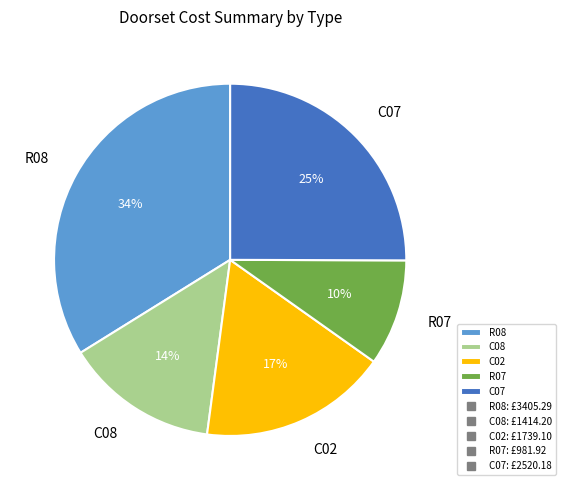

How many segments does this pie chart have?

5